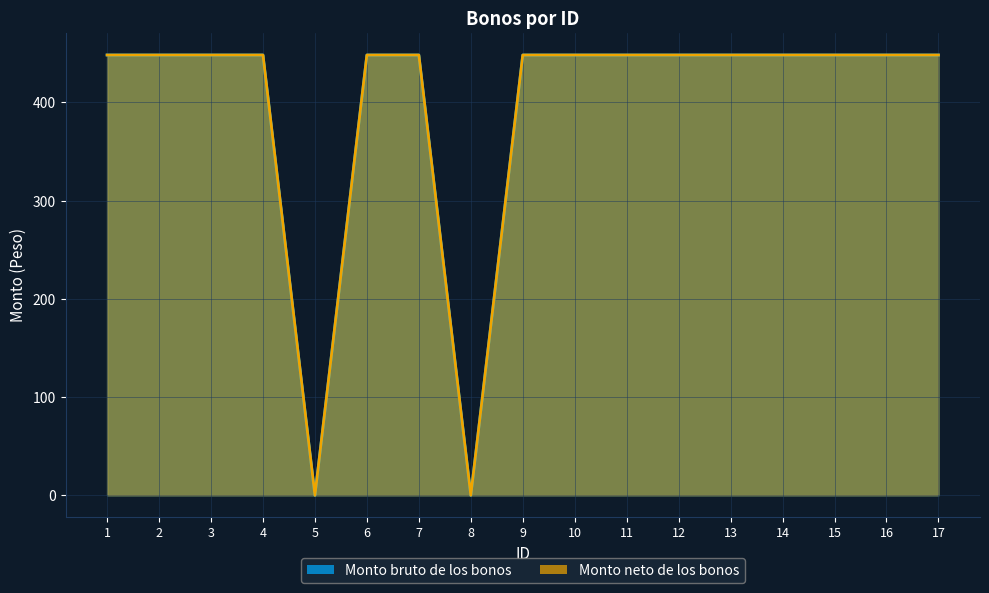

Where does the Monto neto de los bonos series first go above 448?

1